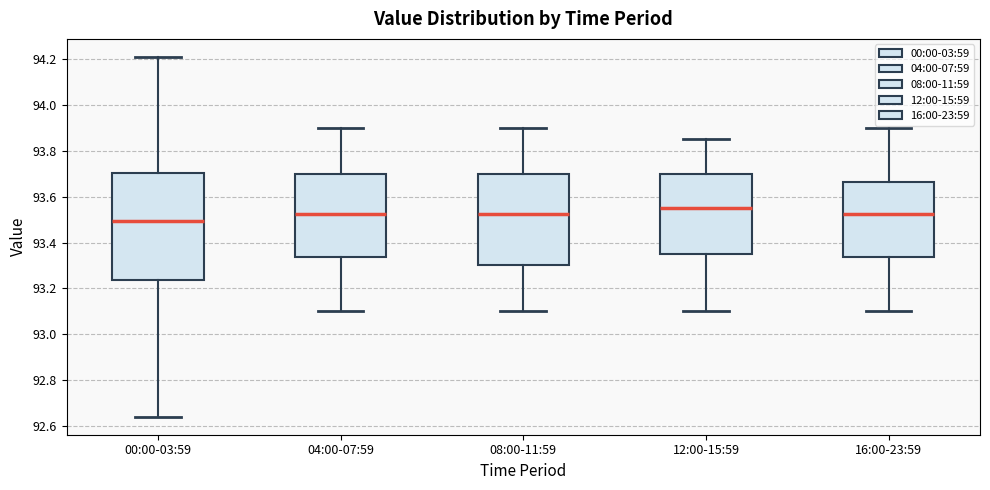

Which box has the highest median line?

12:00-15:59